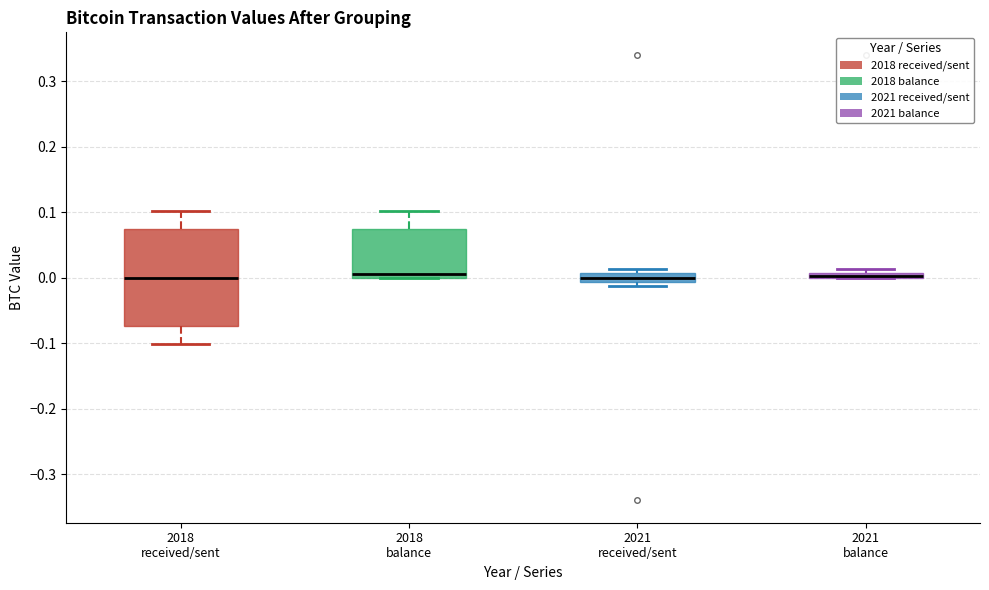

Where does the upper whisker of the box for 2018 received/sent end on the y-axis? The values are not printed on the chart, so give them approximately, as read against the axis.

0.10